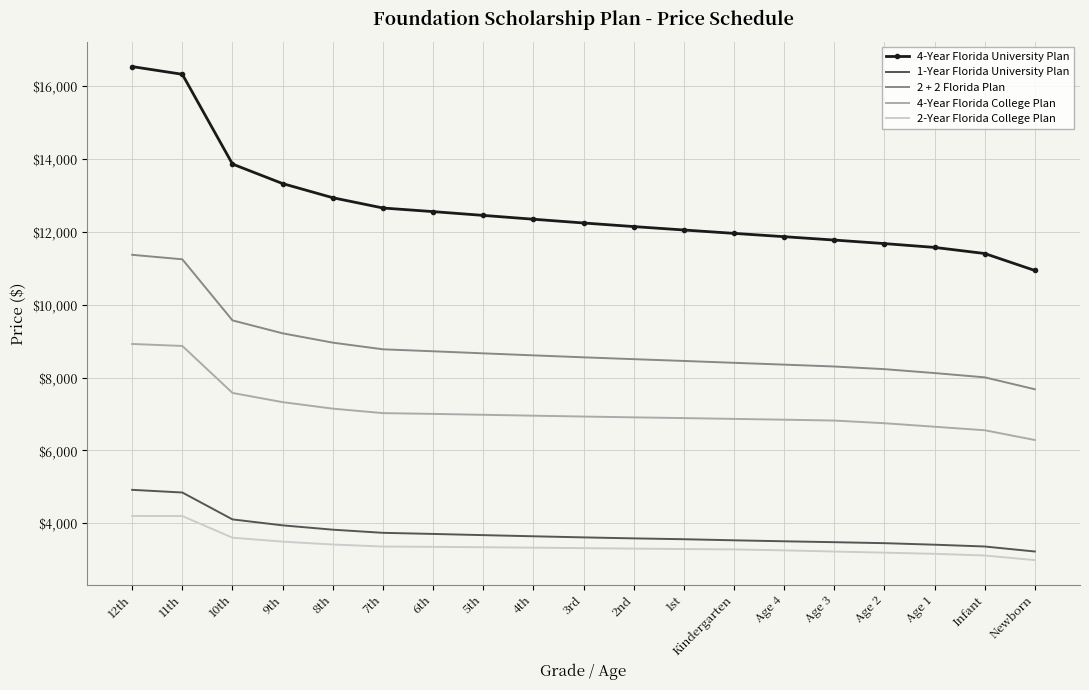

What position from the left is 11th?

2